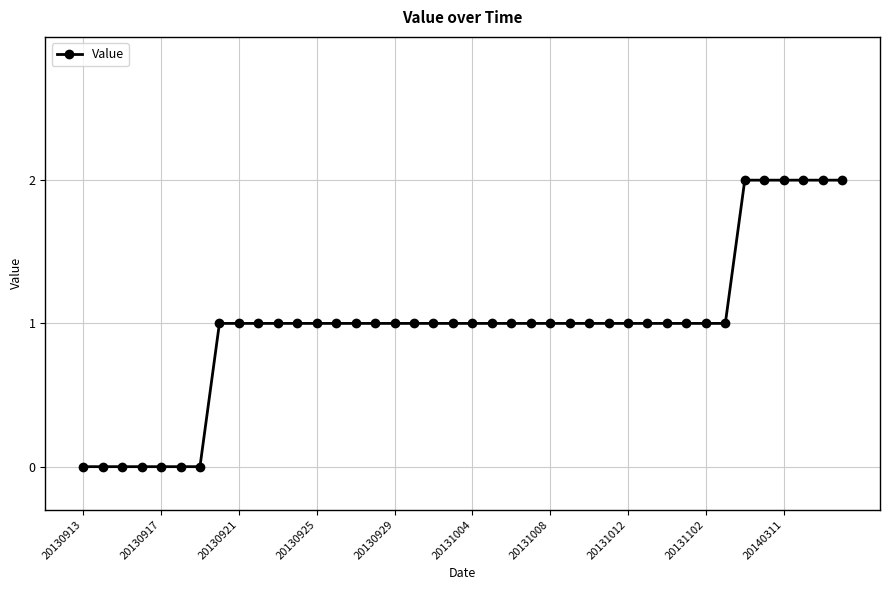

What is the sum of all values?

39